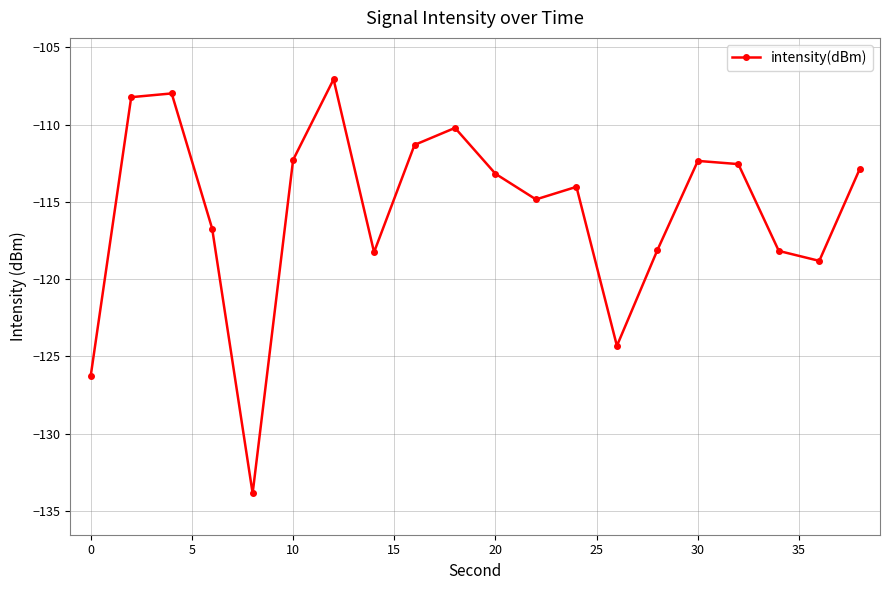

What is the maximum value shown in the chart?

-107.1